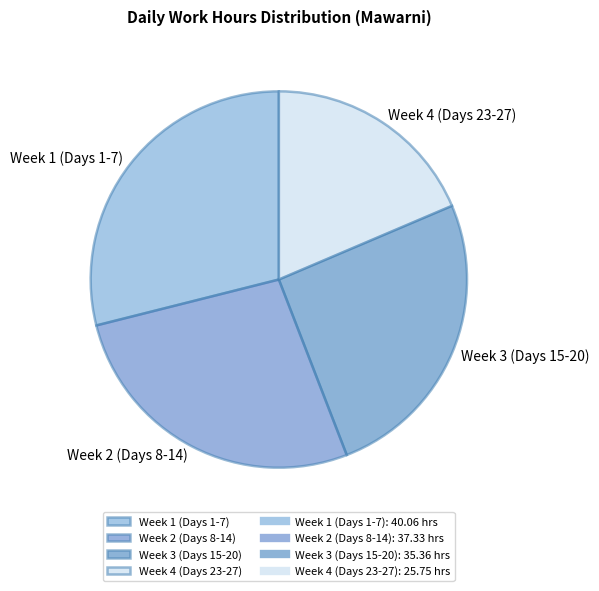

Rank the categories by value from lowest to highest.

Week 4 (Days 23-27), Week 3 (Days 15-20), Week 2 (Days 8-14), Week 1 (Days 1-7)